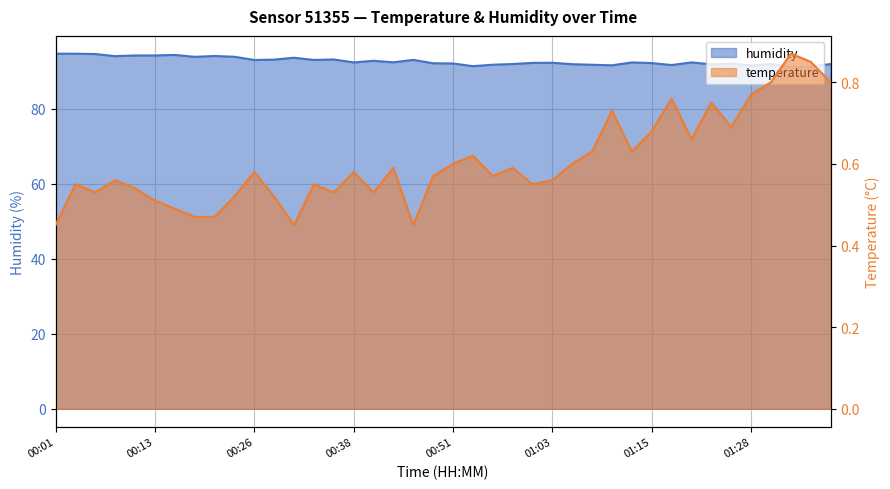

Reading right to left, what are all the values shown in this chart?

temperature: 01:38=0.8	01:35=0.8	01:33=0.9	01:30=0.8	01:28=0.8	01:25=0.7	01:23=0.8	01:20=0.7	01:18=0.8	01:15=0.7	01:13=0.6	01:10=0.7	01:08=0.6	01:05=0.6	01:03=0.6	01:01=0.6	00:58=0.6	00:56=0.6	00:53=0.6	00:51=0.6	00:48=0.6	00:46=0.5	00:43=0.6	00:41=0.5	00:38=0.6	00:36=0.5	00:33=0.6	00:31=0.5	00:28=0.5	00:26=0.6	00:23=0.5	00:21=0.5	00:18=0.5	00:16=0.5	00:13=0.5	00:11=0.5	00:08=0.6	00:06=0.5	00:03=0.6	00:01=0.5
humidity: 01:38=91.9	01:35=91.3	01:33=91.2	01:30=92.0	01:28=91.6	01:25=92.1	01:23=91.9	01:20=92.4	01:18=91.7	01:15=92.2	01:13=92.4	01:10=91.6	01:08=91.8	01:05=91.9	01:03=92.3	01:01=92.3	00:58=92.0	00:56=91.8	00:53=91.4	00:51=92.1	00:48=92.2	00:46=93.1	00:43=92.4	00:41=92.8	00:38=92.4	00:36=93.2	00:33=93.0	00:31=93.6	00:28=93.1	00:26=93.0	00:23=93.9	00:21=94.1	00:18=93.9	00:16=94.4	00:13=94.2	00:11=94.2	00:08=94.0	00:06=94.6	00:03=94.7	00:01=94.7